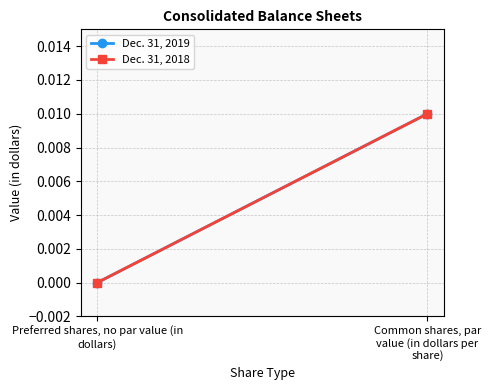

What are all the series names shown in the legend?

Dec. 31, 2019, Dec. 31, 2018